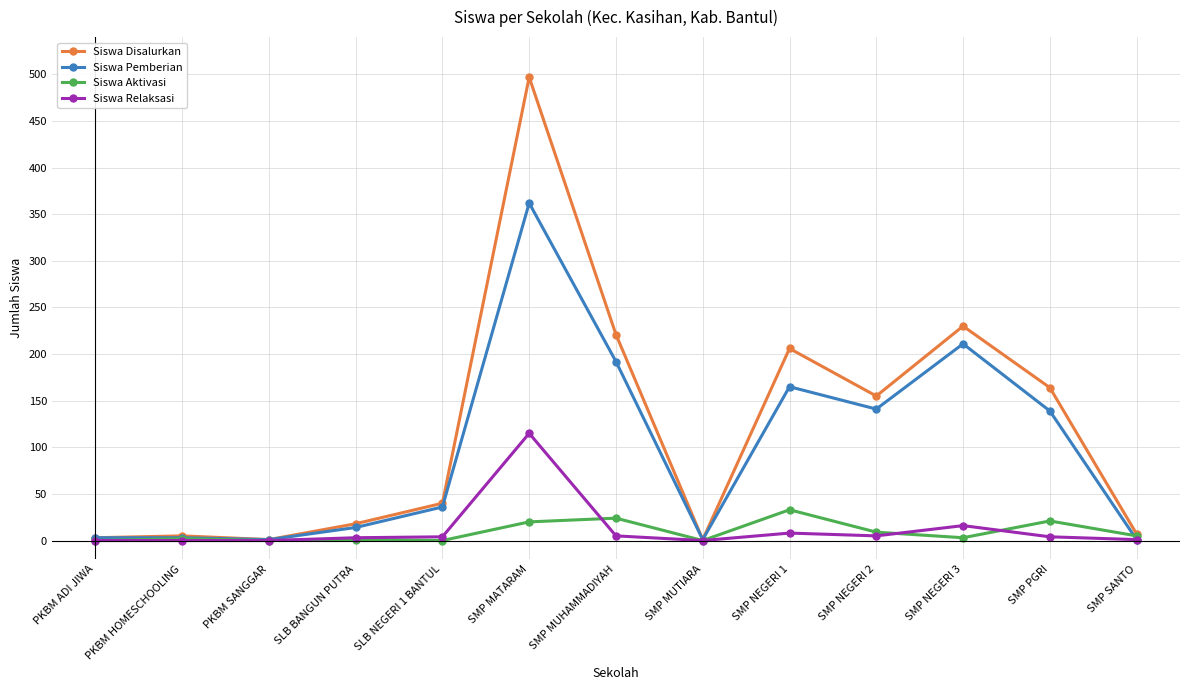

What is the difference between the maximum and minimum values in the Siswa Pemberian series?

361